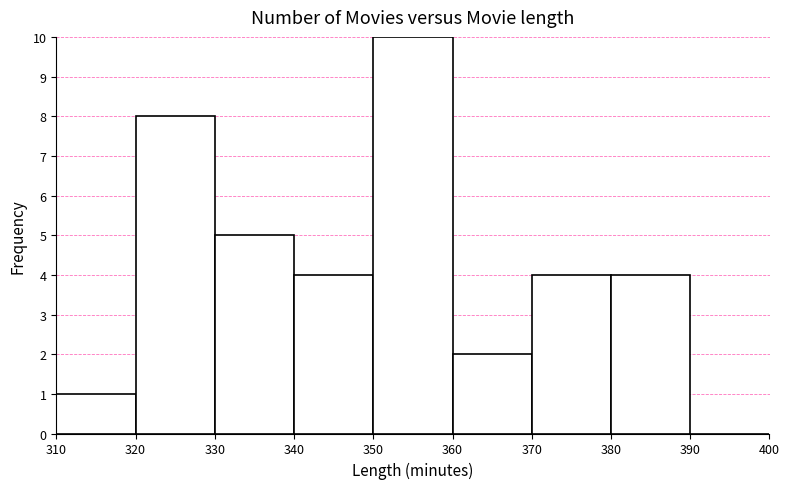

Over which range of the x-axis is the bar tallest?

350 to 360